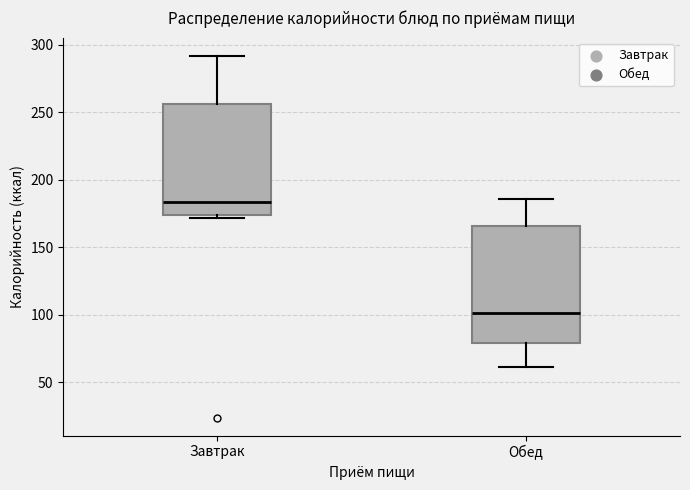

Which box's median line is the highest?

Завтрак